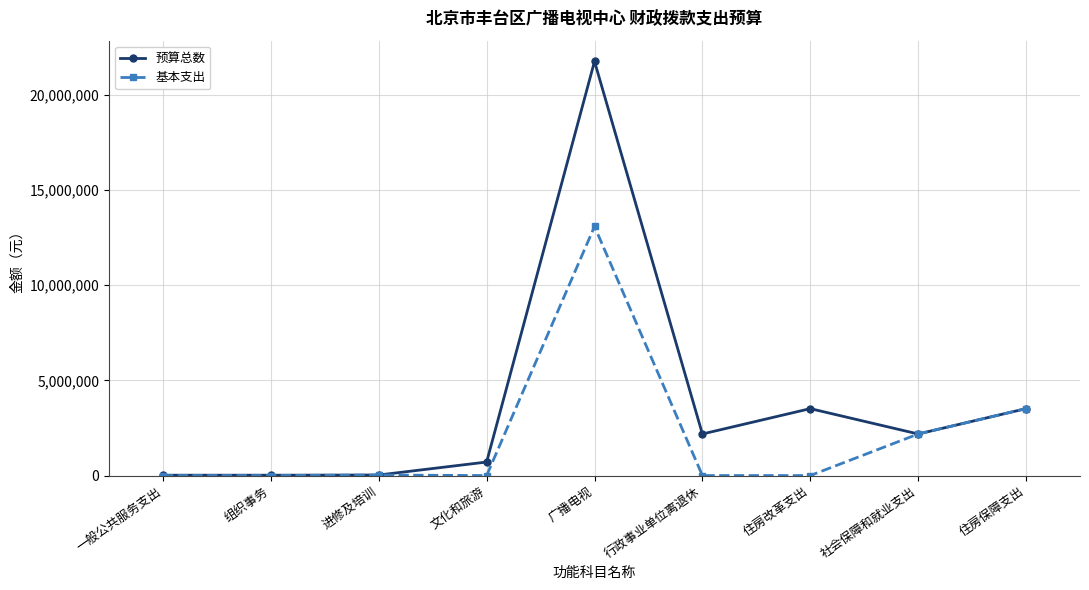

What is the approximate value of 预算总数 at 文化和旅游, to the nearest 50?

710000